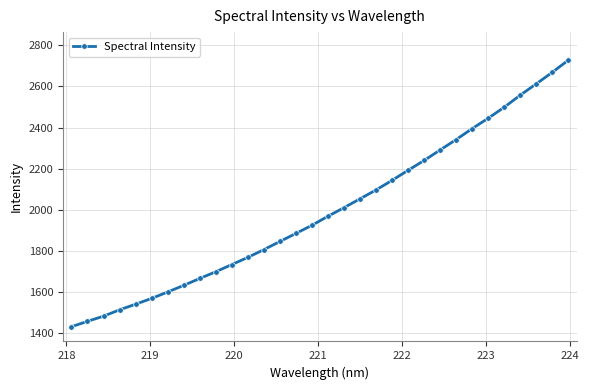

What is the average value?

1994.2